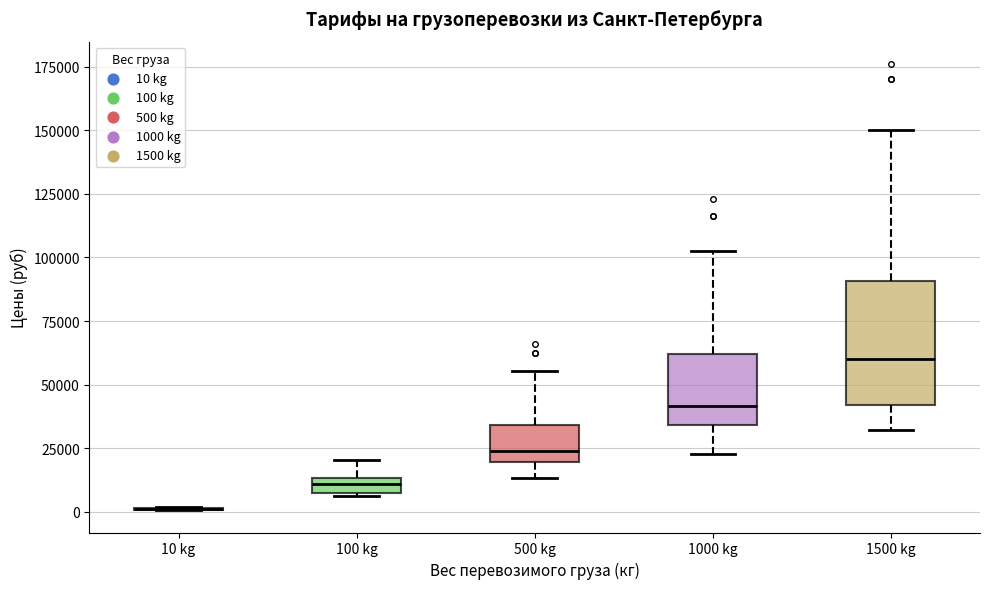

Comparing the boxes themselves (not the whiskers), which one is the tallest?

1500 kg